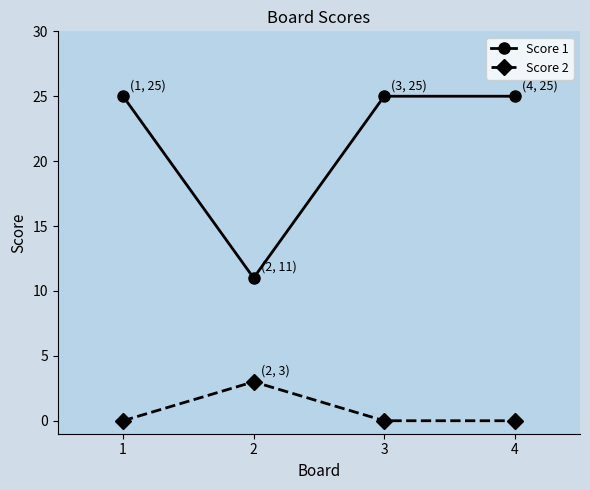

What is the difference between the maximum and minimum values in the Score 1 series?

14